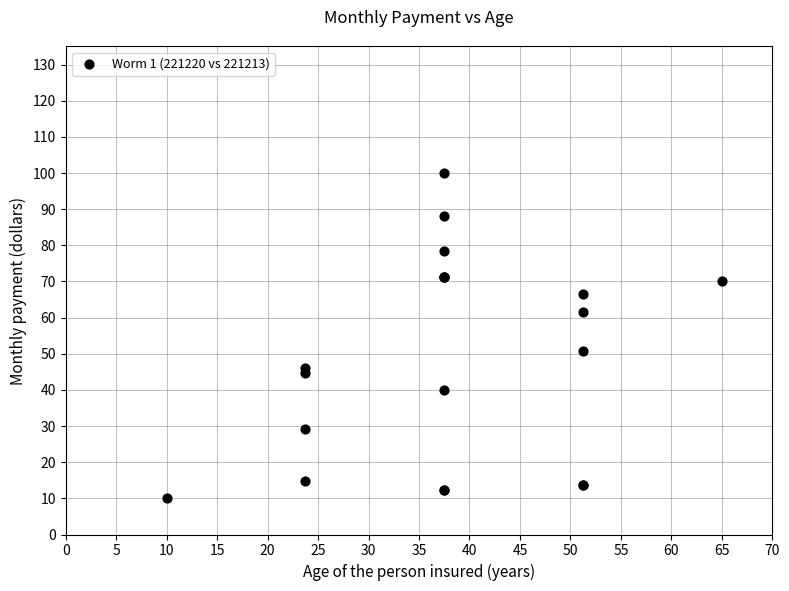

What Y value in the scatter plot is closest to 54?

50.8